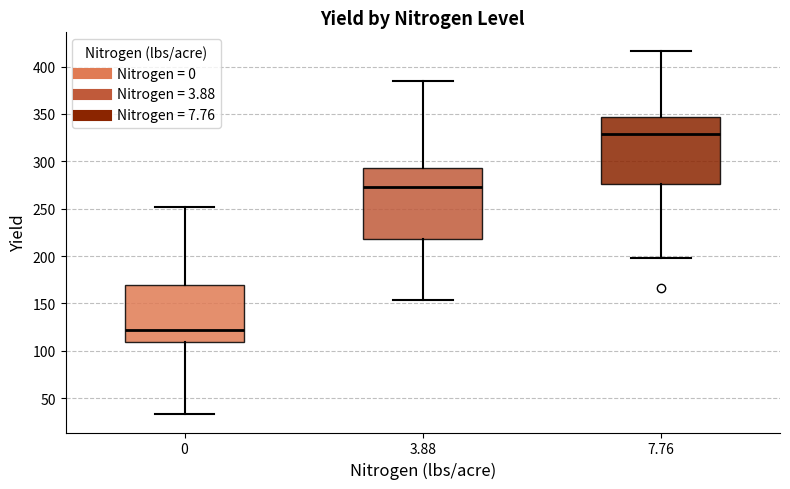

Reading left to right, read every box against the y-axis: the position of its median line, the range the box covers, and the ends of its whiskers. The values are not printed on the chart, so give them approximately, as read against the axis.

0: median 120, box 110 to 170, whiskers 35 to 250
3.88: median 275, box 220 to 295, whiskers 155 to 385
7.76: median 330, box 275 to 345, whiskers 200 to 415